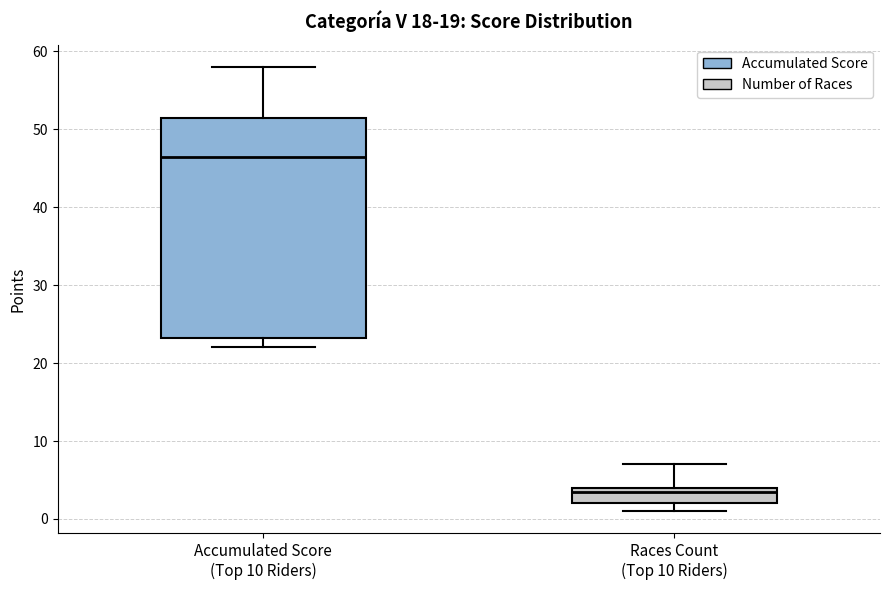

Which box has the lowest median line?

Races Count (Top 10 Riders)